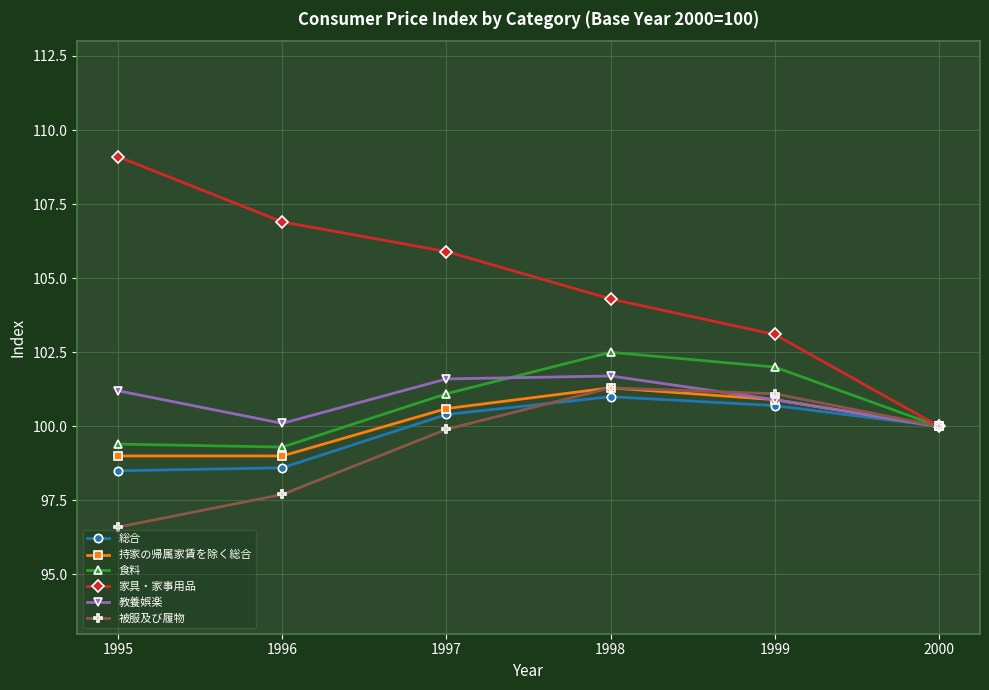

Reading left to right, list all the values displayed in this chart.

総合: 98.5	98.6	100.4	101.0	100.7	100.0
持家の帰属家賃を除く総合: 99.0	99.0	100.6	101.3	100.9	100.0
食料: 99.4	99.3	101.1	102.5	102.0	100.0
家具・家事用品: 109.1	106.9	105.9	104.3	103.1	100.0
教養娯楽: 101.2	100.1	101.6	101.7	100.9	100.0
被服及び履物: 96.6	97.7	99.9	101.3	101.1	100.0